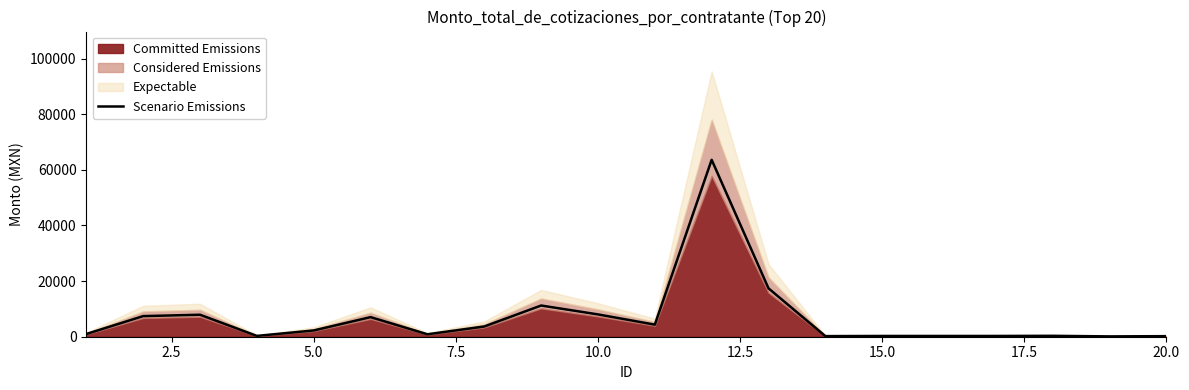

What is the minimum value shown in the chart?

121.0